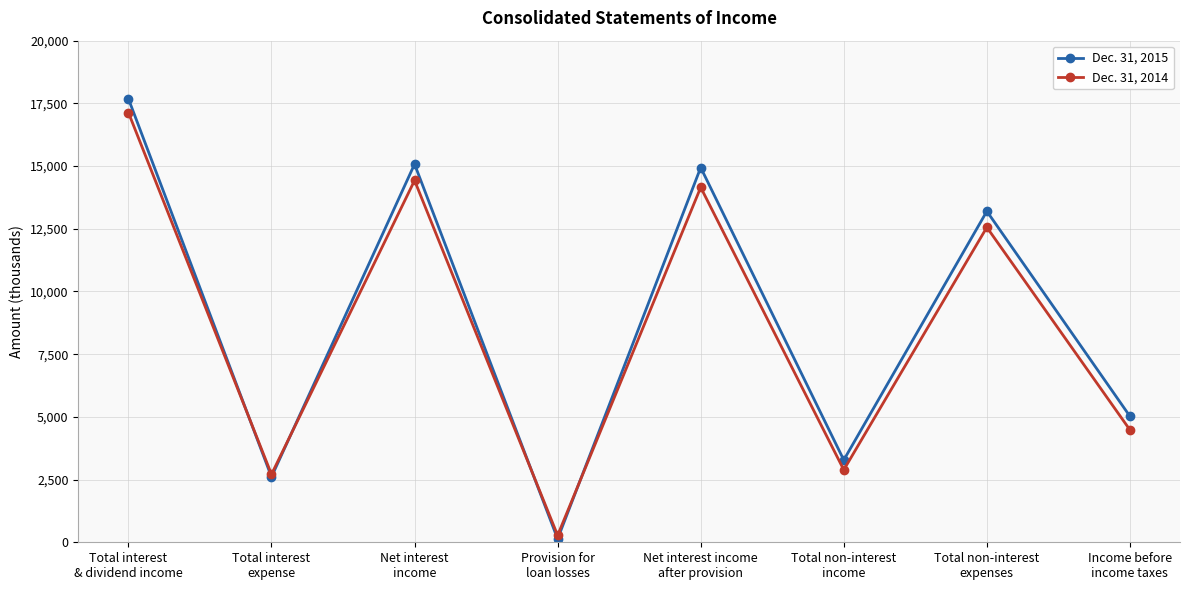

In Dec. 31, 2014, how many points are lower than both neighbors (excluding endpoints)?

3